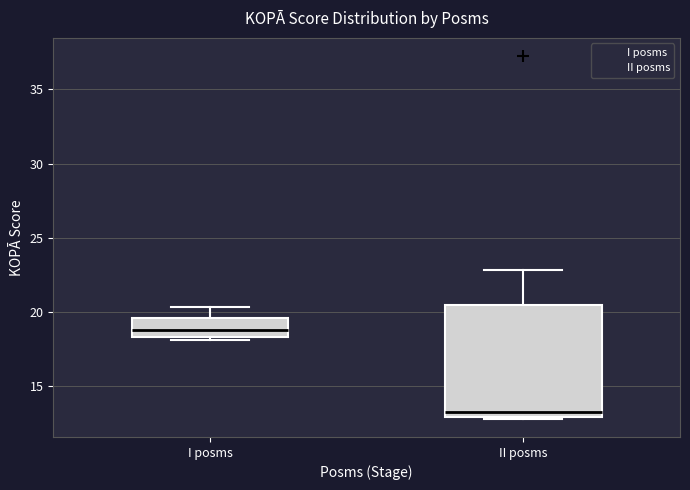

Comparing the boxes themselves (not the whiskers), which one is the tallest?

II posms